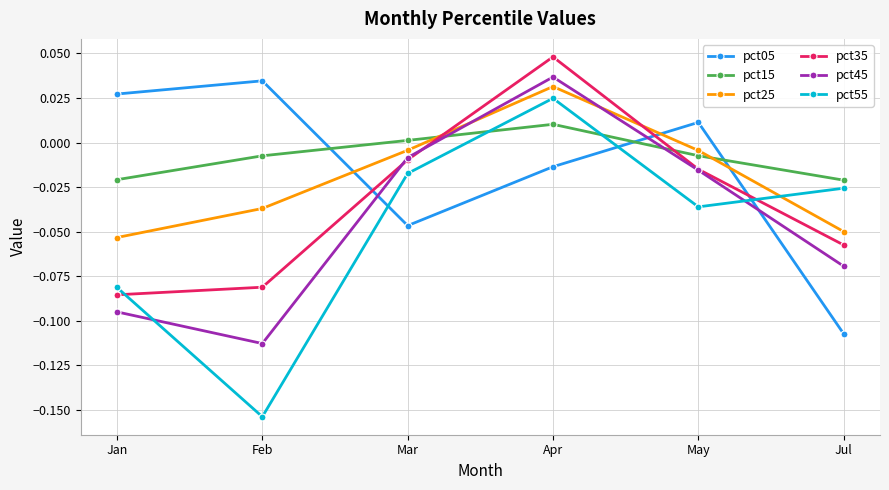

True or false: pct35 has more than 1 points higher than both neighbors.

False